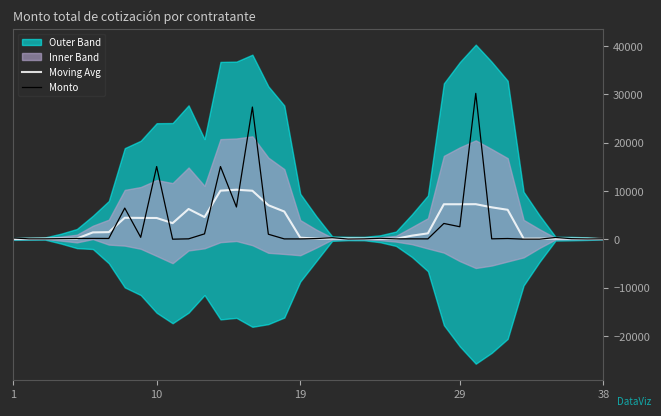

What is the total value across all series at 22?

289.8